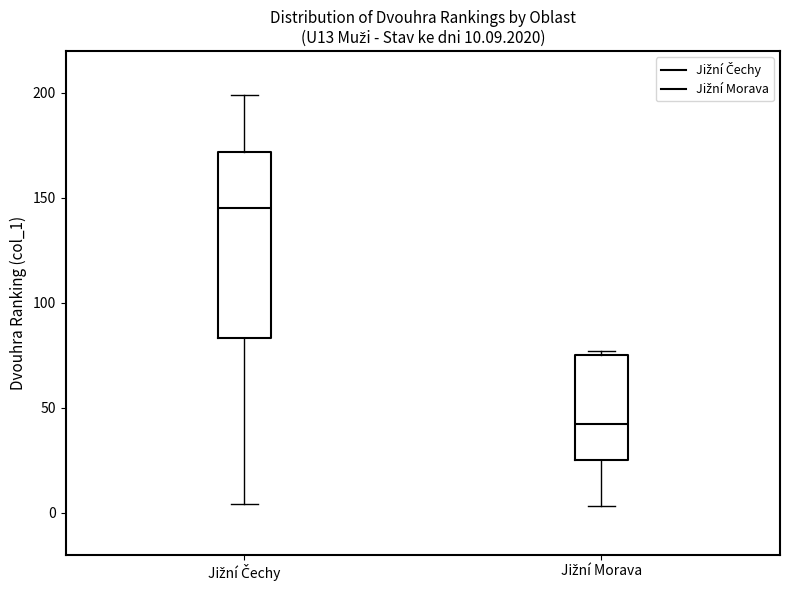

Which box has the lowest median line?

Jižní Morava